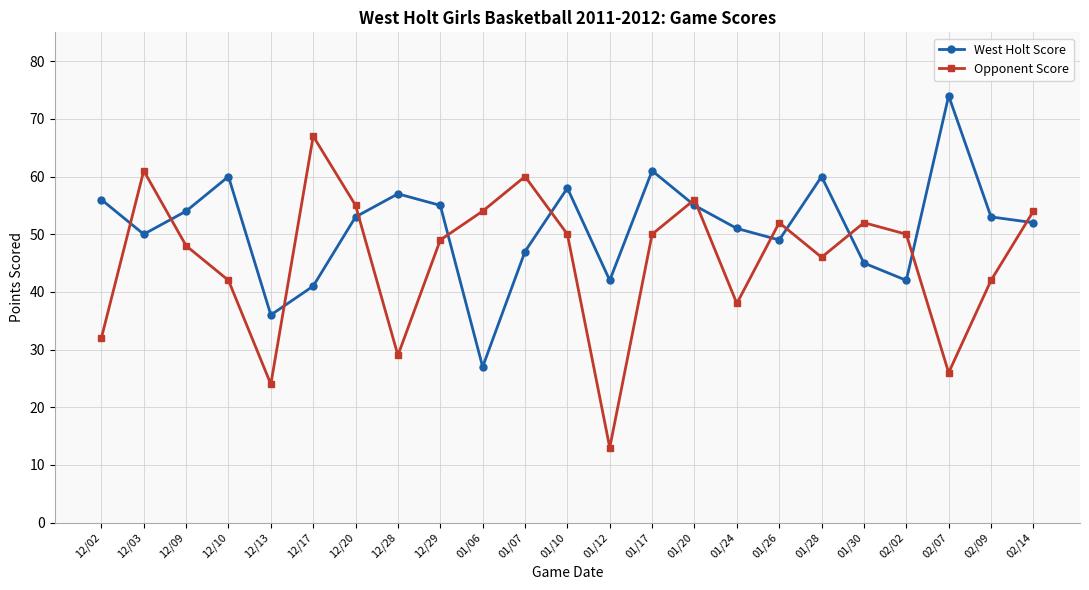

True or false: West Holt Score has a value of 53 at 12/20.

True